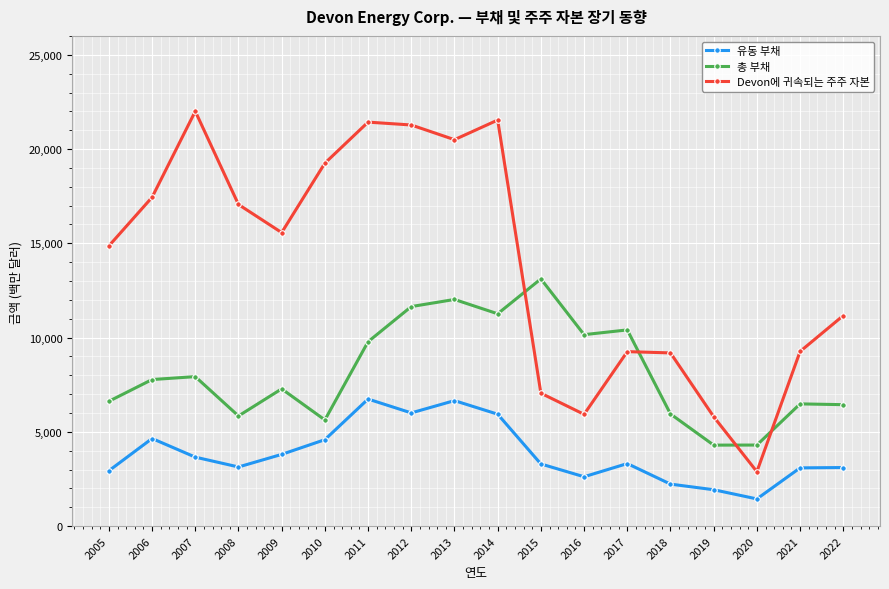

The value of 유동 부채 at 2017 is 5590. True or false?

False